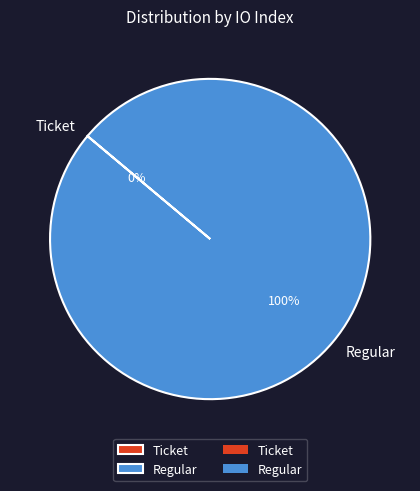

Is there a majority slice in this chart?

Yes